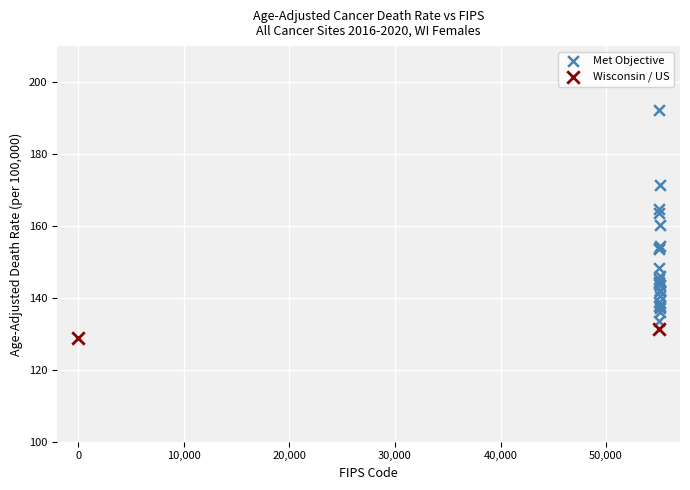

What are all the series names shown in the legend?

Met Objective, Wisconsin / US